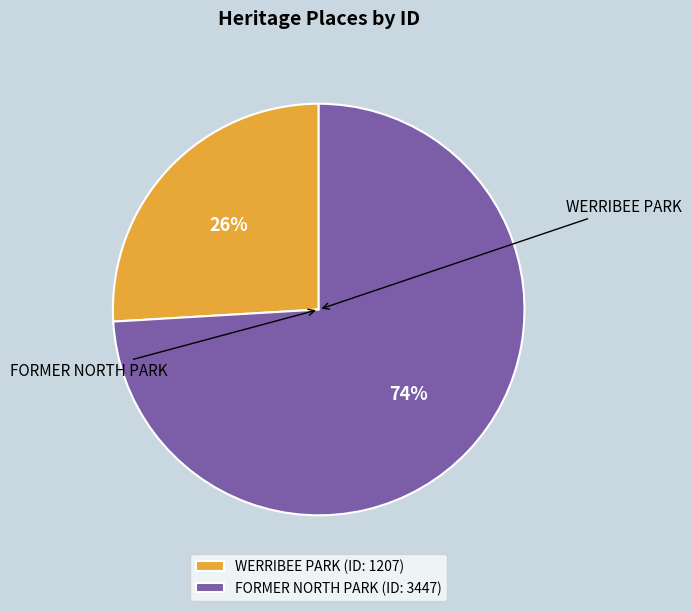

Rank the categories by value from lowest to highest.

WERRIBEE PARK, FORMER NORTH PARK